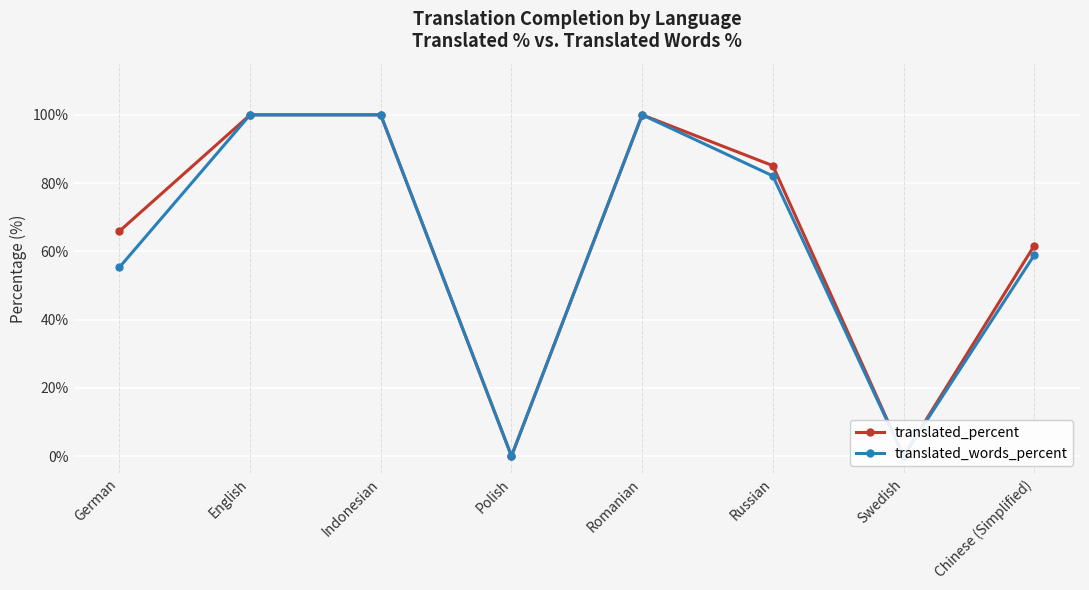

Where is the first local minimum for translated_words_percent?

Polish